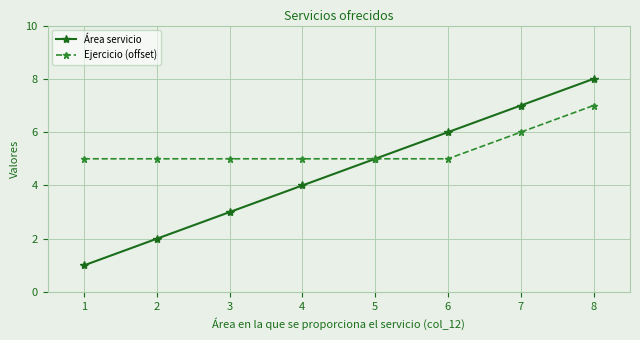

Count the number of categories in the chart.

8